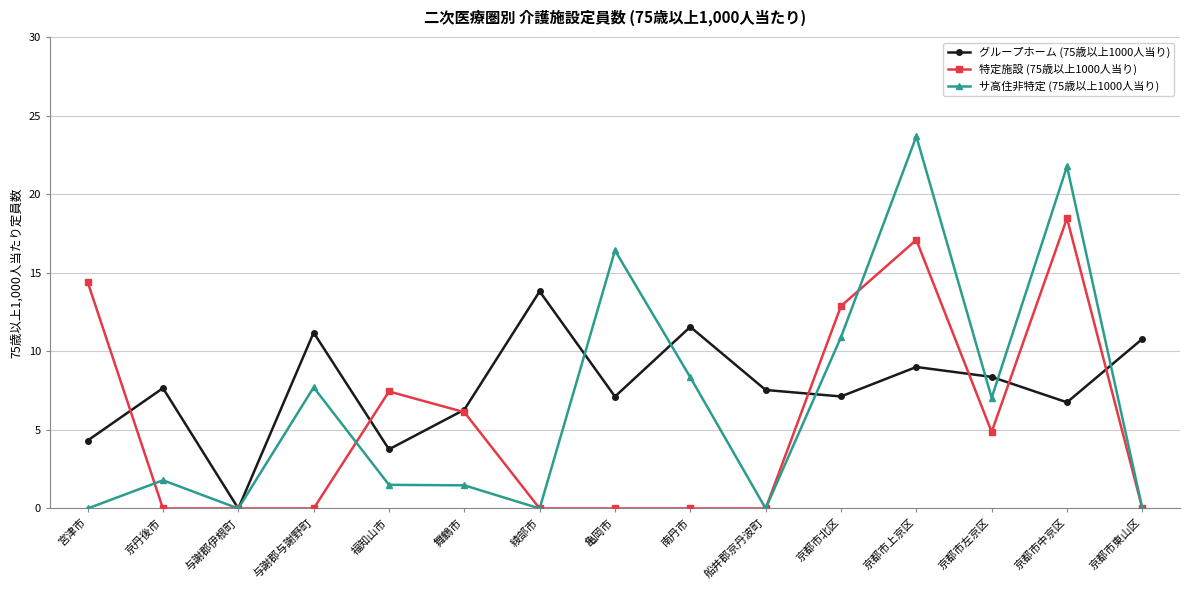

The value of 特定施設 (75歳以上1000人当り) at 与謝郡伊根町 is 12.3. True or false?

False